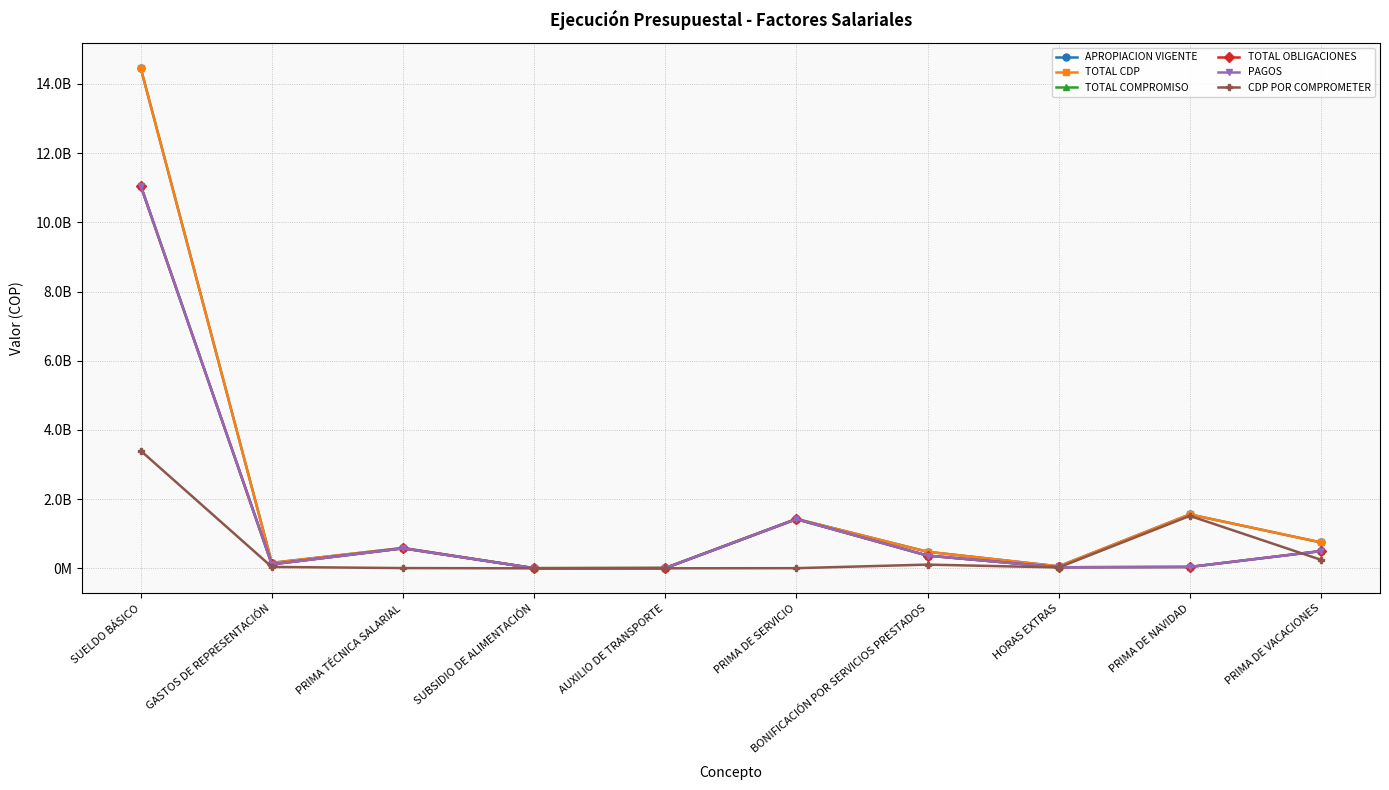

At which category does the chart reach its minimum across all series?

SUBSIDIO DE ALIMENTACIÓN